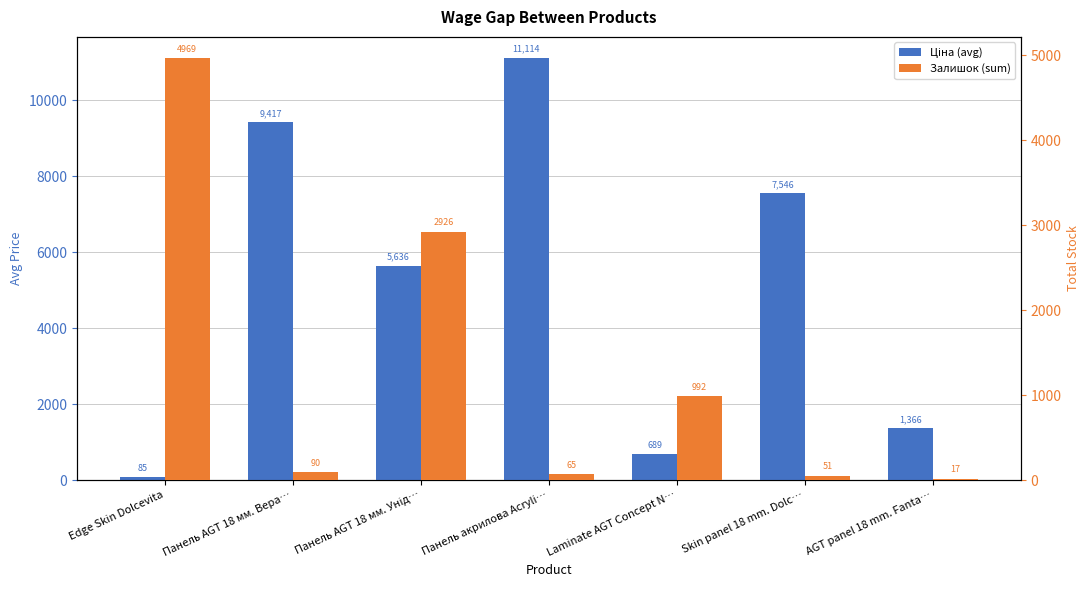

What is the total value across all series at Панель AGT 18 мм. Вера…?

9506.9